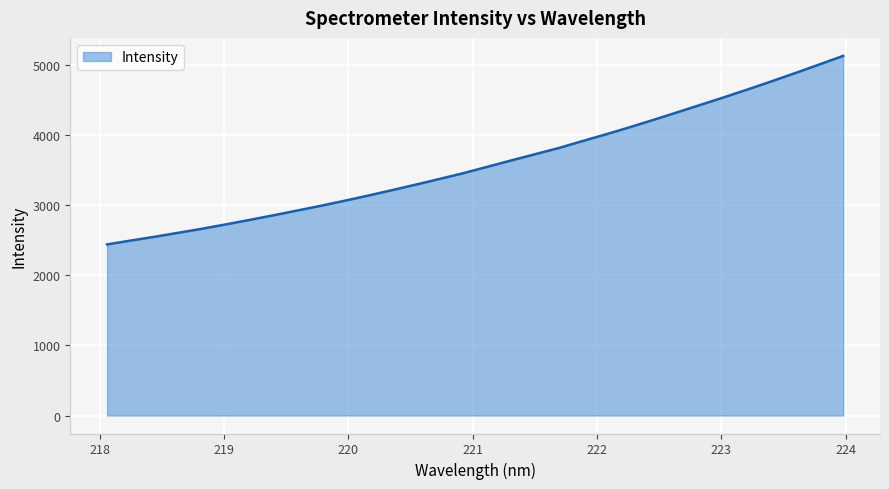

What is the difference between the maximum and minimum values?

2687.2